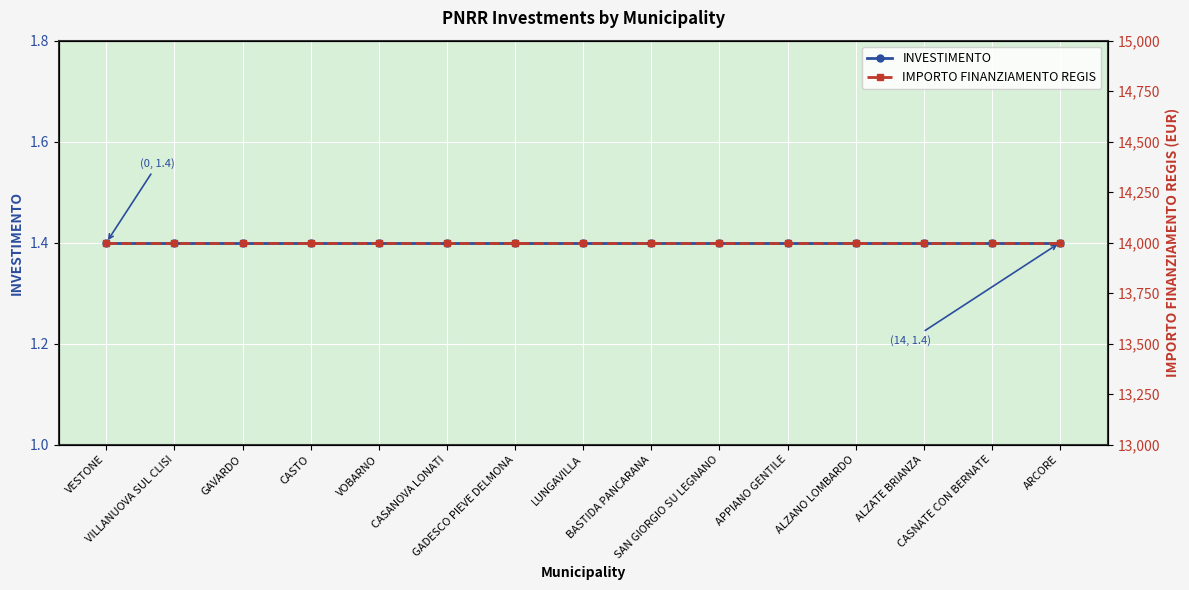

Which series has the largest total across all categories?

IMPORTO FINANZIAMENTO REGIS